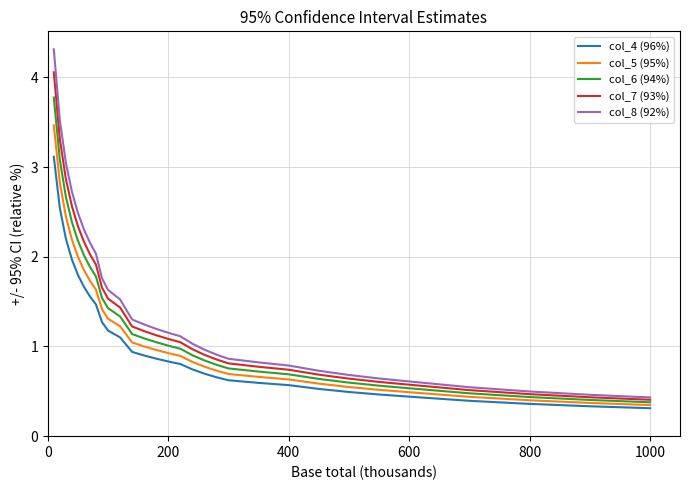

True or false: col_5 (95%) and col_7 (93%) cross at least once.

False